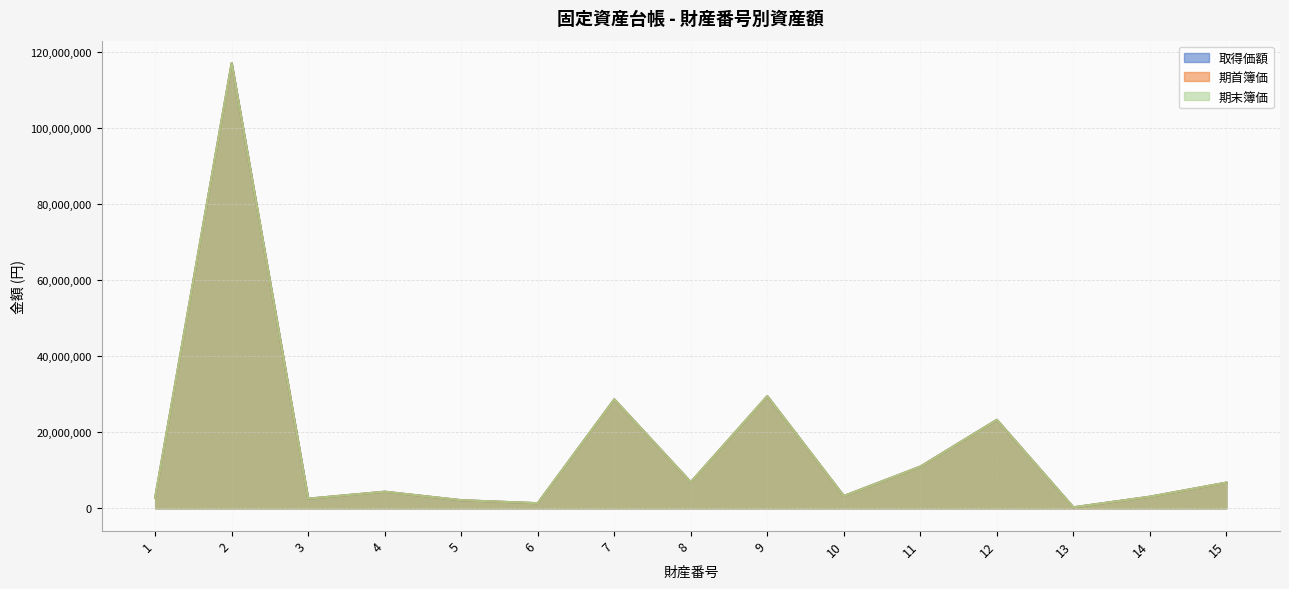

How many data points does each series have?

15